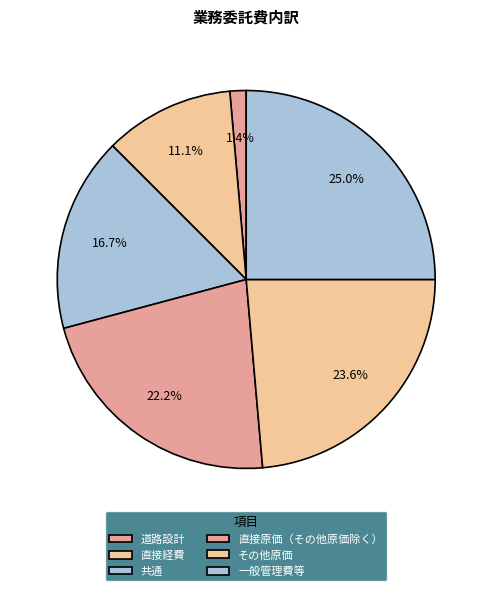

Does 道路設計 represent more than half of the total?

No